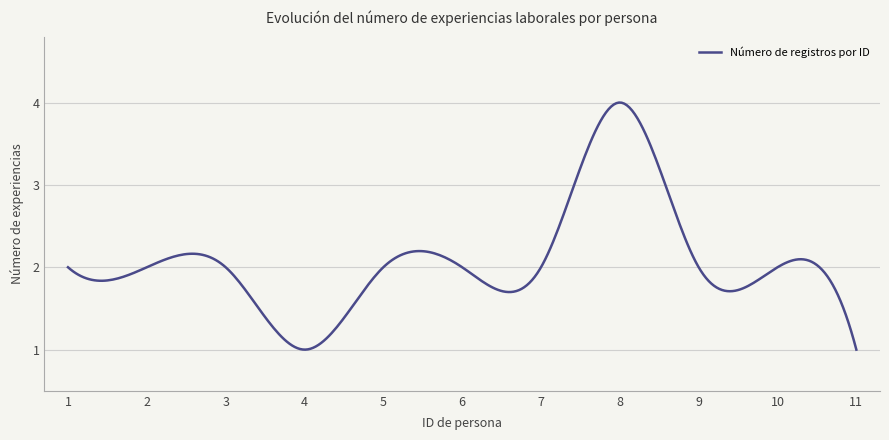

What is the difference between the maximum and minimum values?

3.0